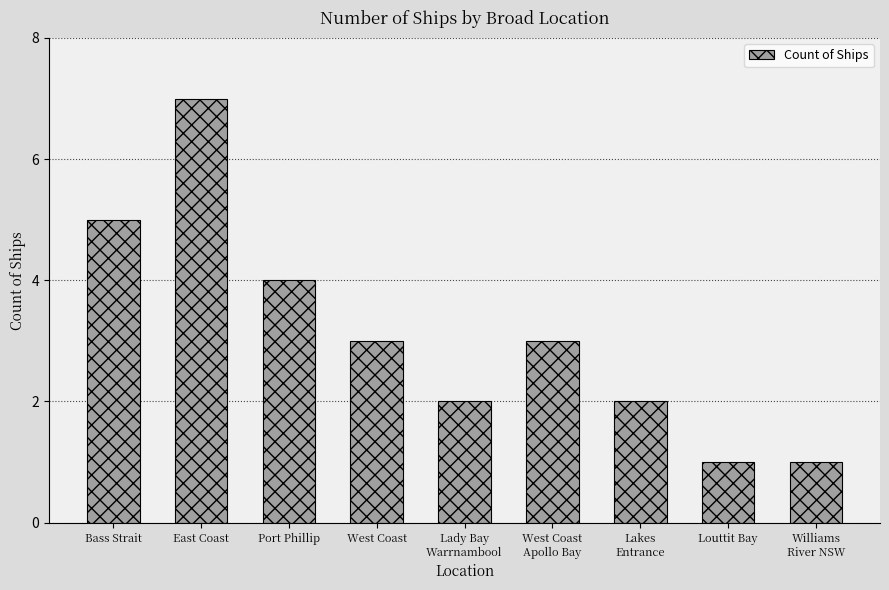

What position from the right is West Coast?

6